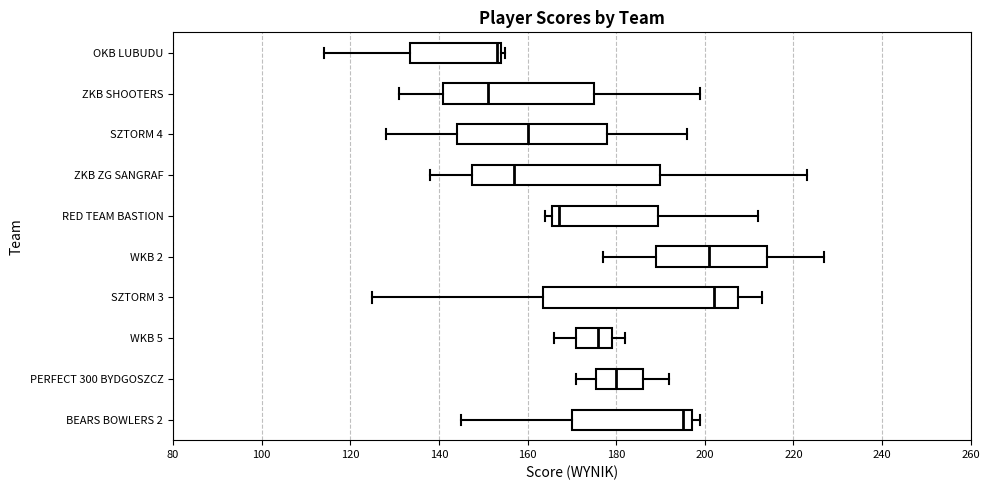

Which box has the furthest to the left median line?

ZKB SHOOTERS